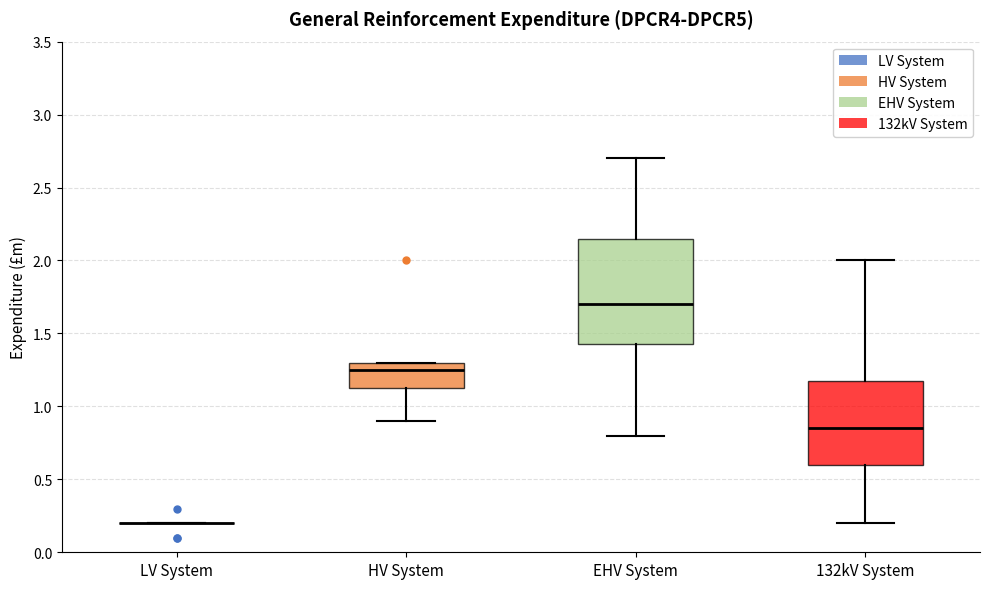

Where does the median line of the box for HV System sit on the y-axis? The values are not printed on the chart, so give them approximately, as read against the axis.

1.25